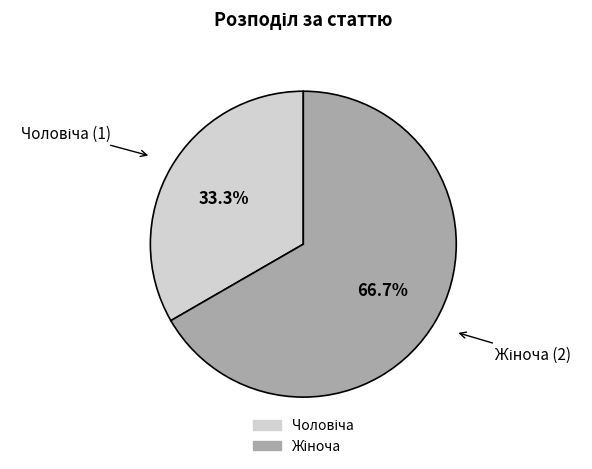

How many segments does this pie chart have?

2